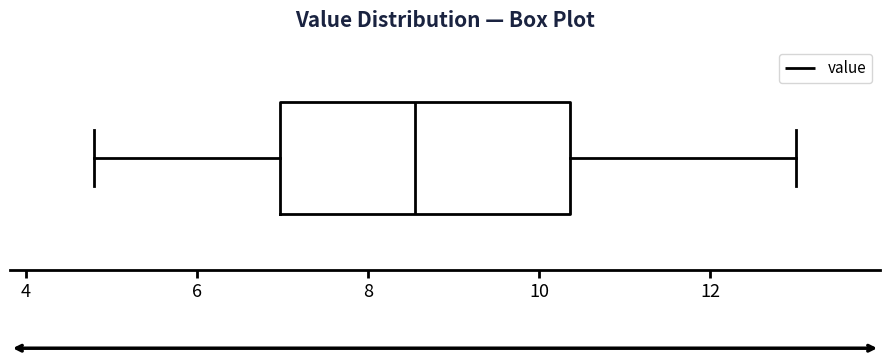

Read this box plot against the x-axis: the position of the median line, the range covered by the box, and the ends of both whiskers. The values are not printed on the chart, so give them approximately, as read against the axis.

median 8.6, box 7.0 to 10.4, whiskers 4.8 to 13.0